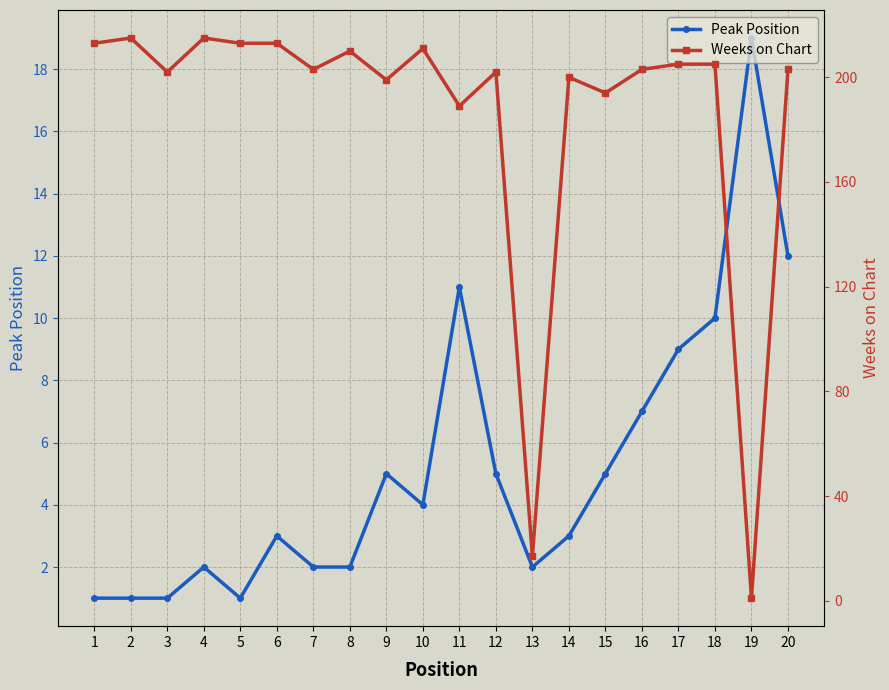

At which category does Peak Position reach its first local peak?

4